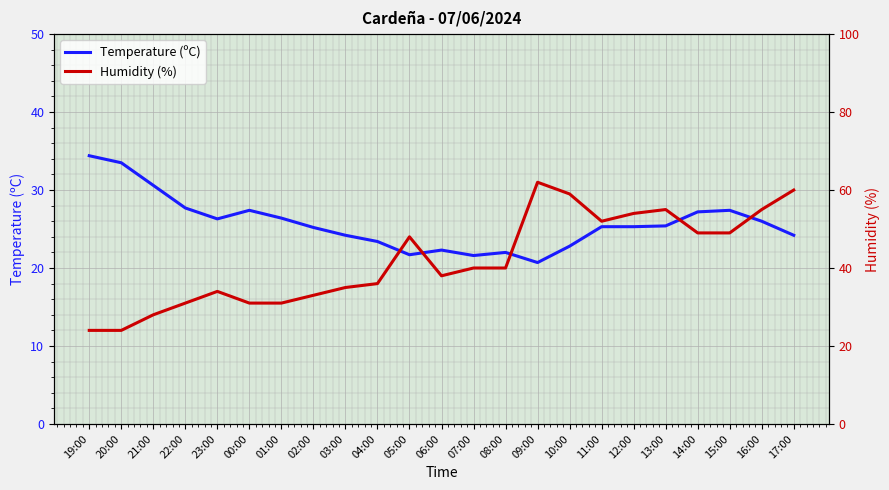

List the series in order of their peak value, lowest first.

Temperature (ºC), Humidity (%)